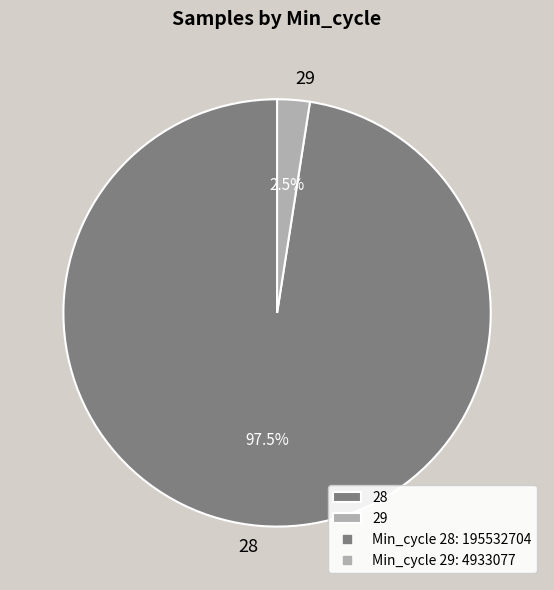

Which category has the biggest portion of the pie?

28